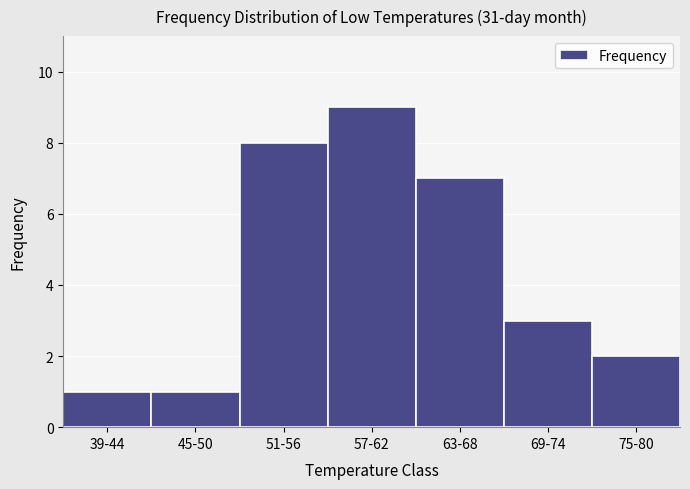

Reading left to right, list all the values displayed in this chart.

1	1	8	9	7	3	2